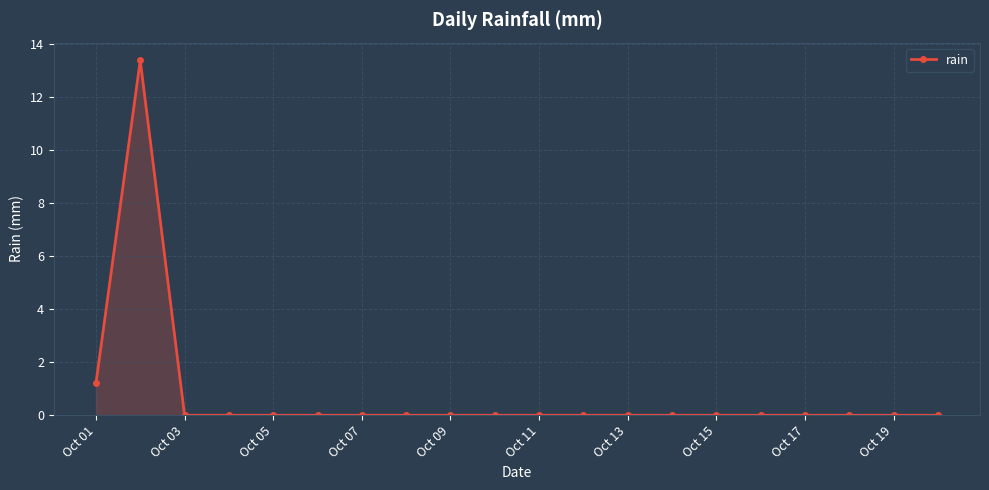

True or false: there are more than 0 points higher than both neighbors.

True